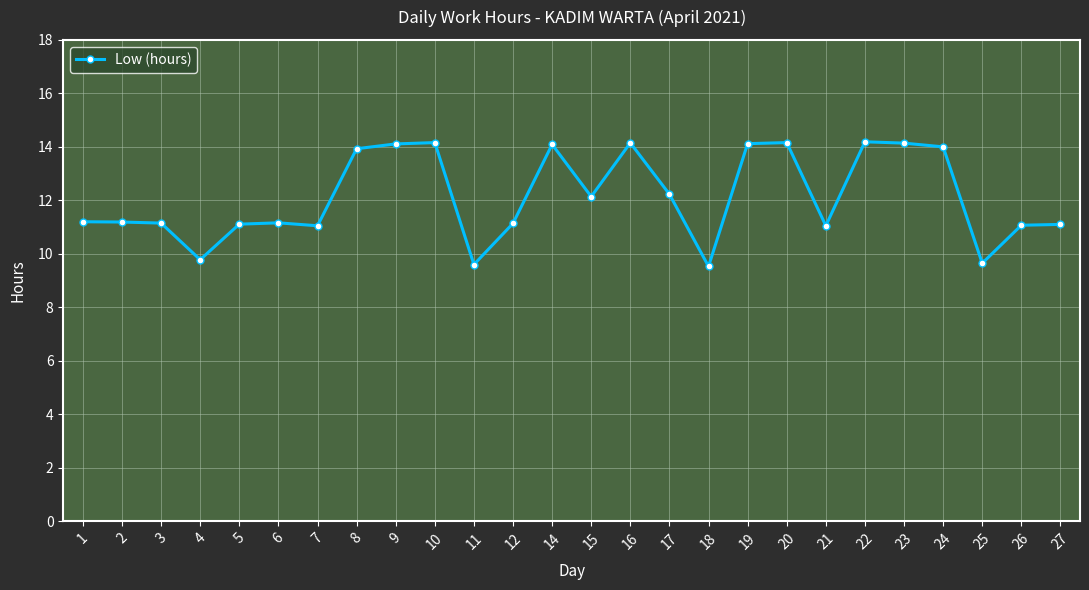

Read the value at 3.

11.2